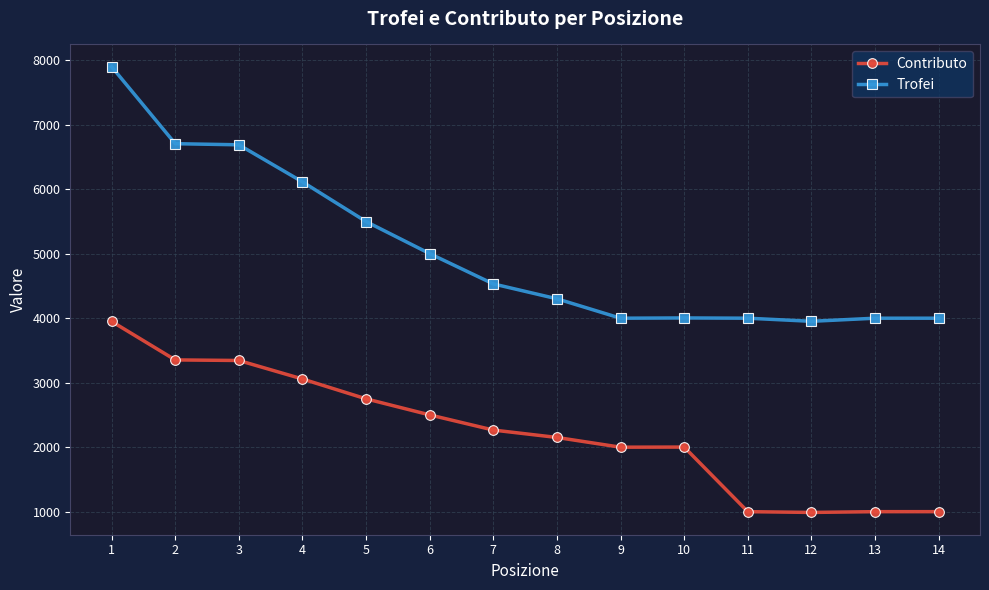

How many series are shown in this chart?

2